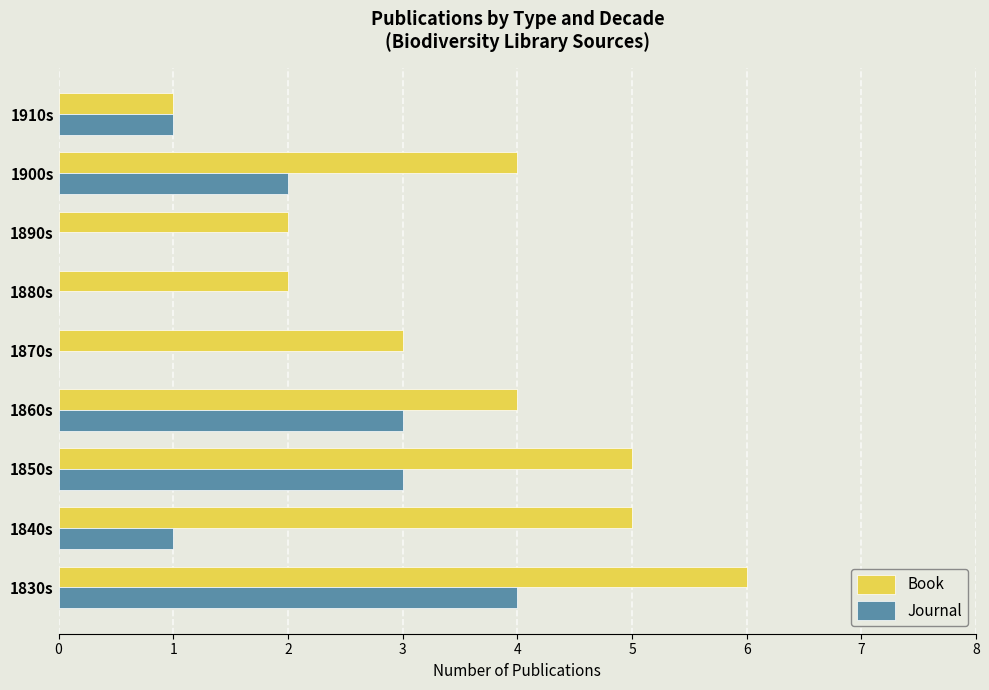

What is the sum of the Journal values at 1910s and 1860s?

4